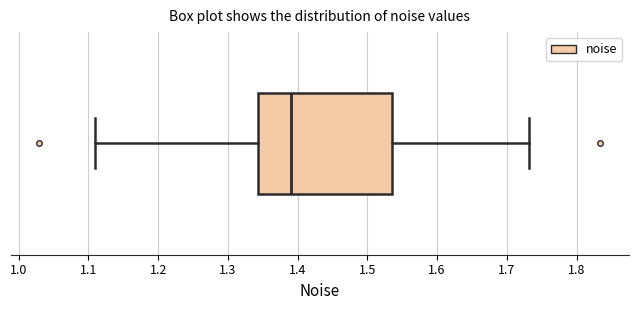

Read this box plot against the x-axis: the position of the median line, the range covered by the box, and the ends of both whiskers. The values are not printed on the chart, so give them approximately, as read against the axis.

median 1.39, box 1.34 to 1.54, whiskers 1.11 to 1.73